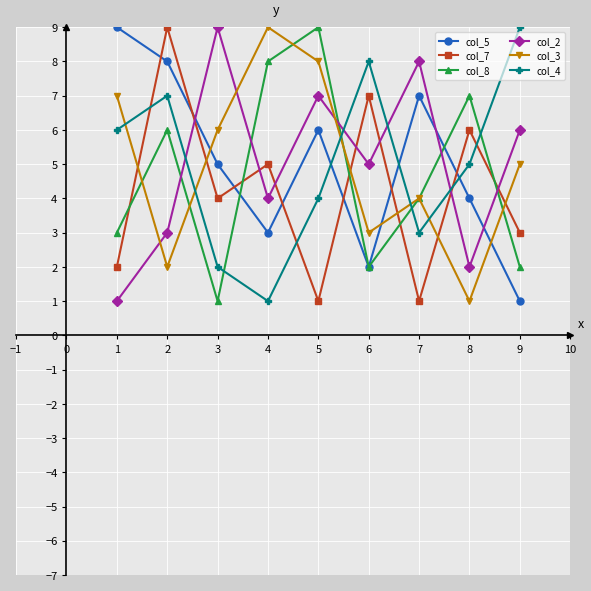

What are all the series names shown in the legend?

col_5, col_7, col_8, col_2, col_3, col_4